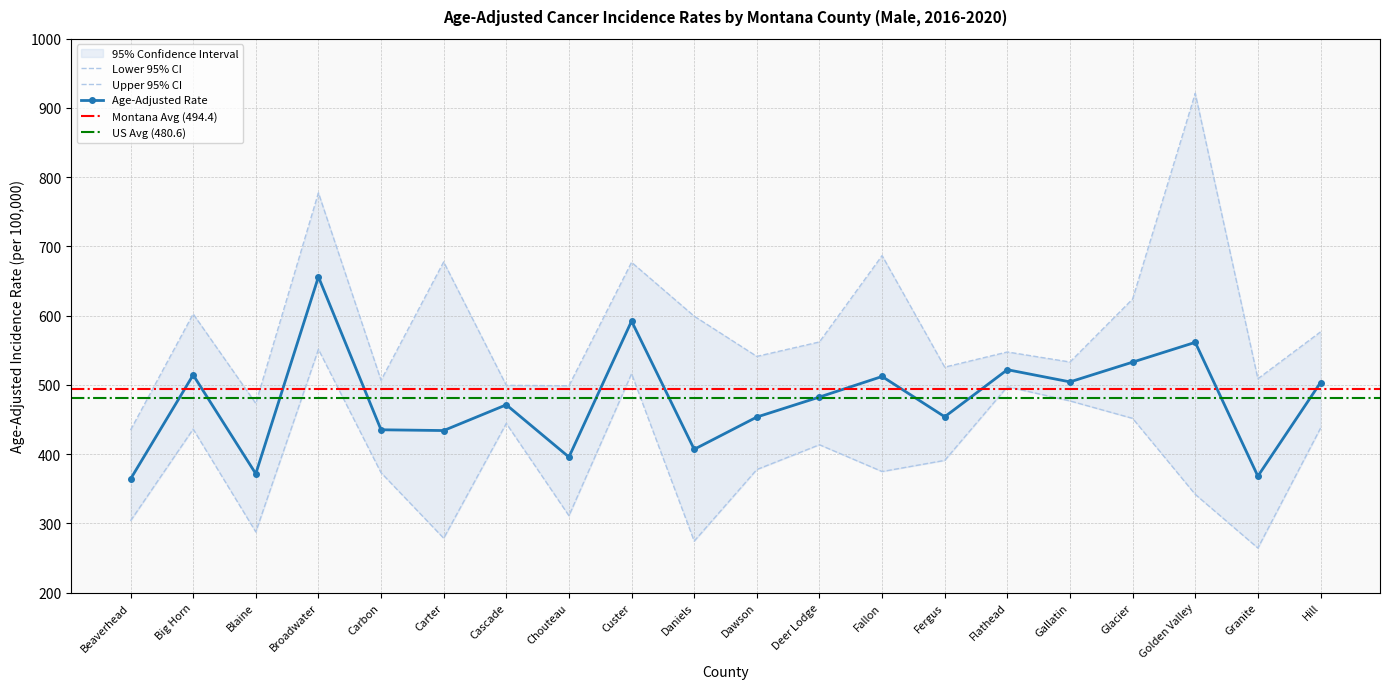

What is the total value across all series at Daniels?

1280.4